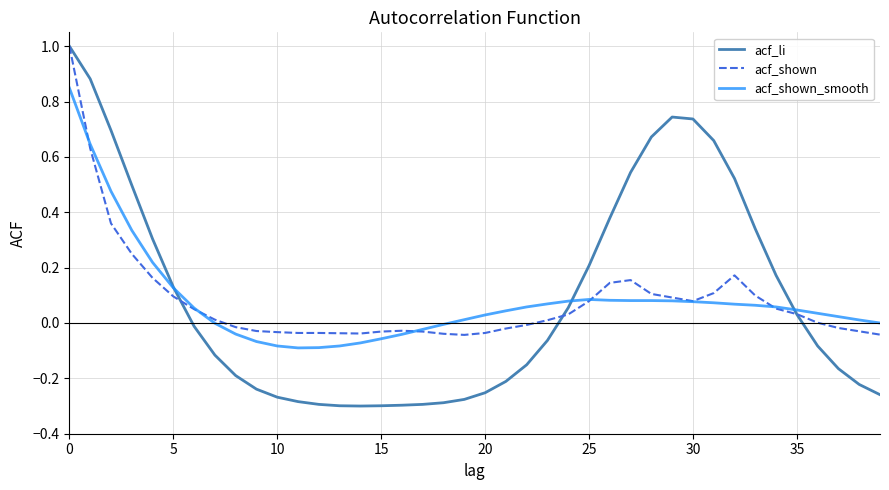

What is the highest value of the acf_li series?

1.0